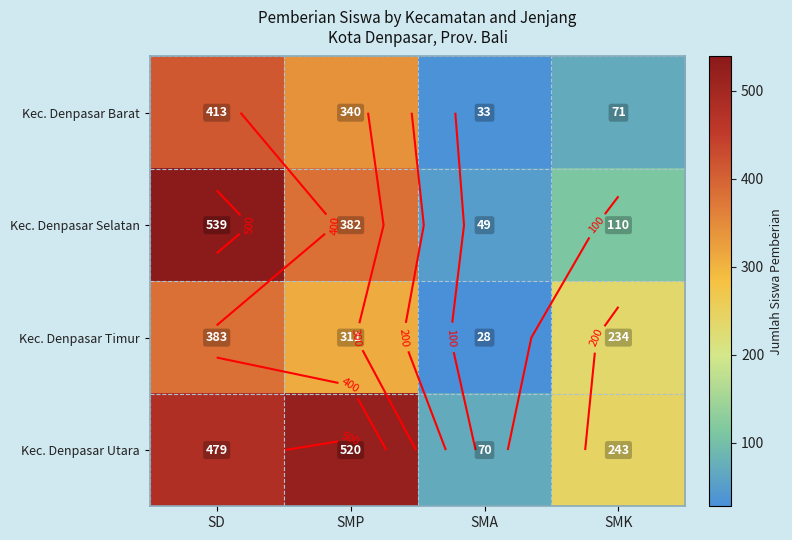

Between SMK and SMA, which is larger?

SMK